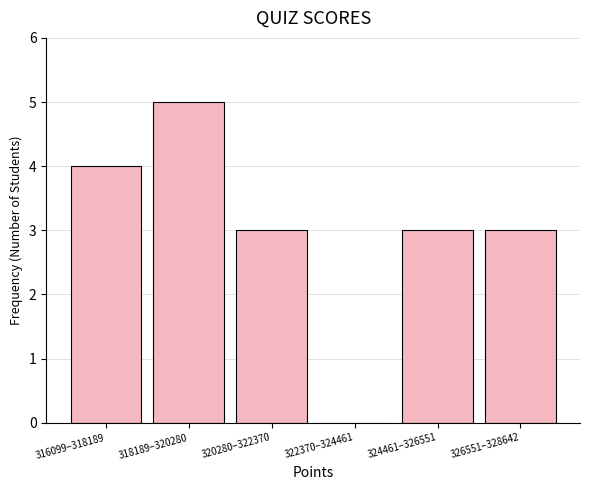

Reading right to left, extract all data points from this chart.

326551–328642=3	324461–326551=3	322370–324461=0	320280–322370=3	318189–320280=5	316099–318189=4